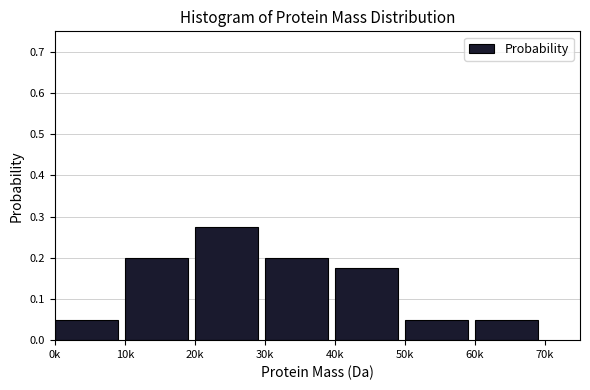

Between 0k and 10k, which is larger?

10k